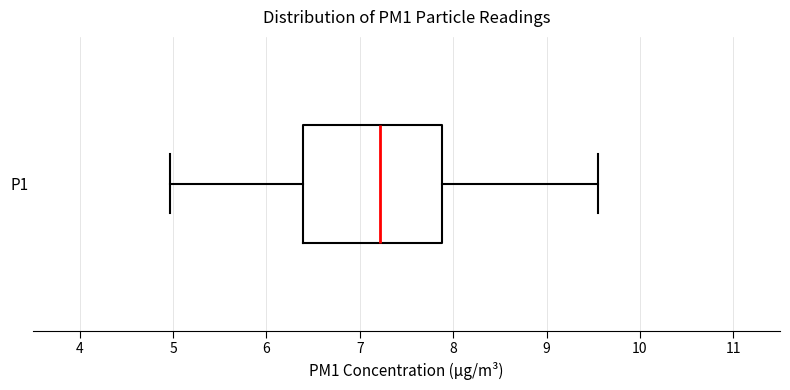

Transcribe this box plot: give where the median line is, the range the box spans, and where the two whiskers end, as read against the x-axis. The values are not printed on the chart, so give them approximately, as read against the axis.

median 7.2, box 6.4 to 7.9, whiskers 5.0 to 9.6